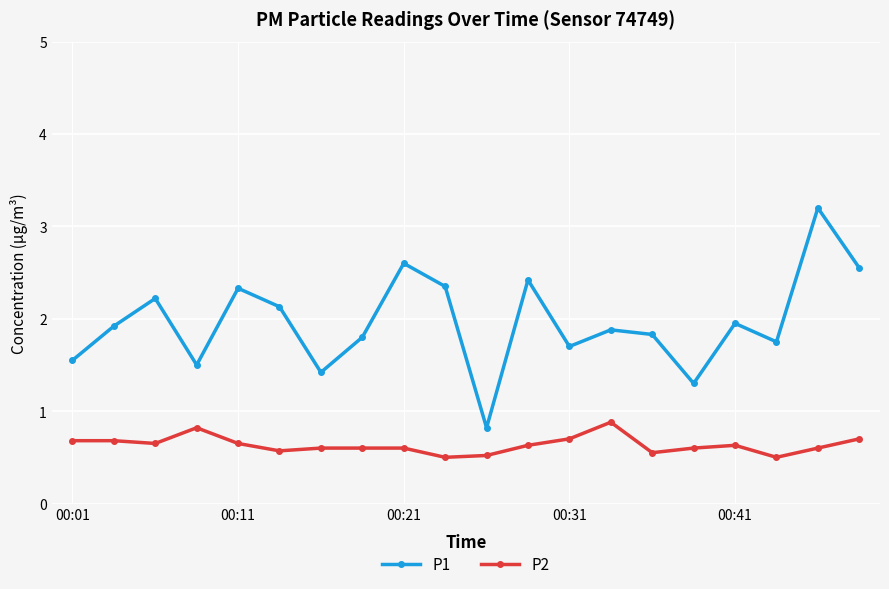

At how many categories does at least one series exceed 0?

20